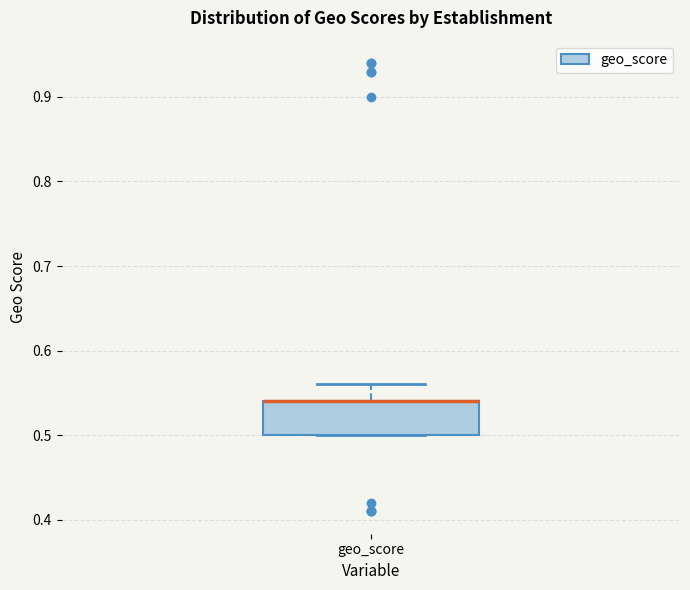

Where is the upper edge of the box for geo_score on the y-axis? The values are not printed on the chart, so give them approximately, as read against the axis.

0.54